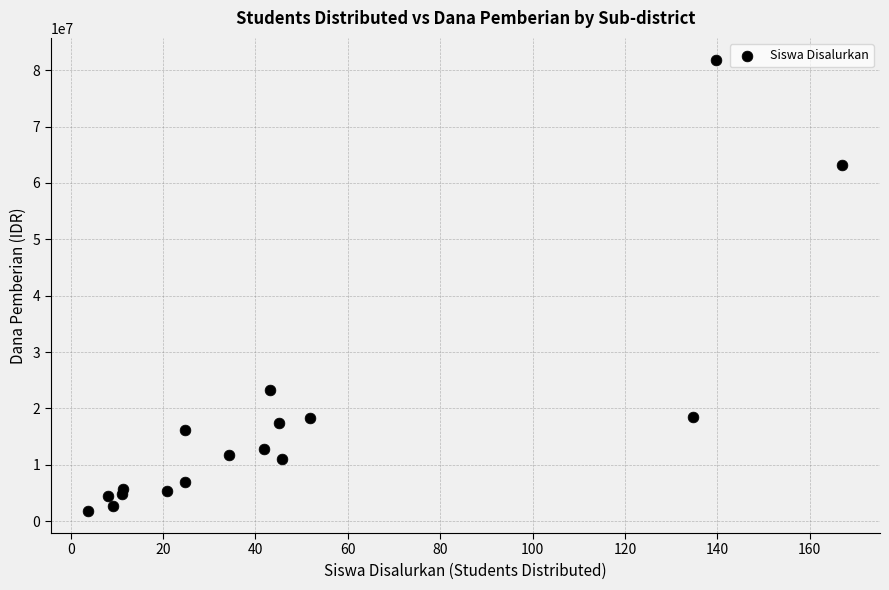

What Y value in the scatter plot is closest to 41812500?

23250000